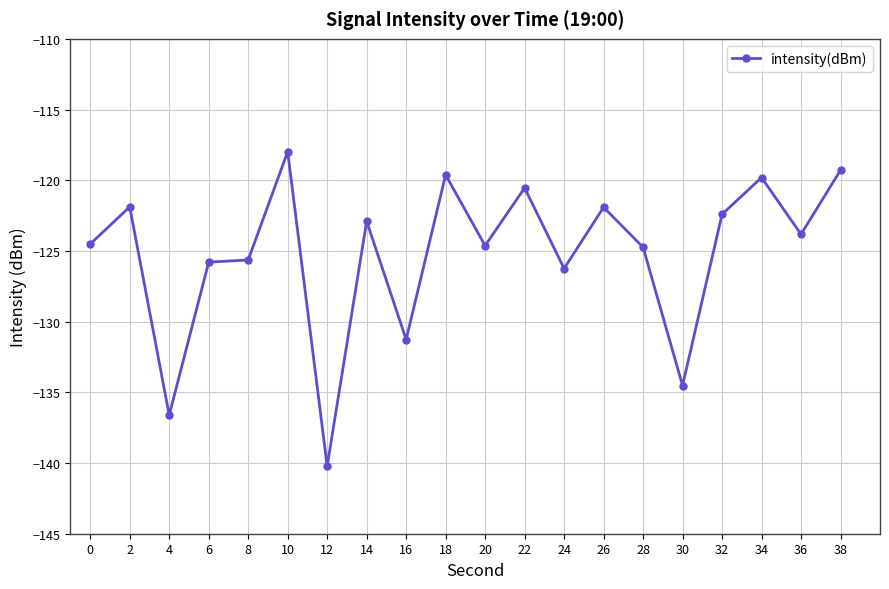

What is the minimum value shown in the chart?

-140.2